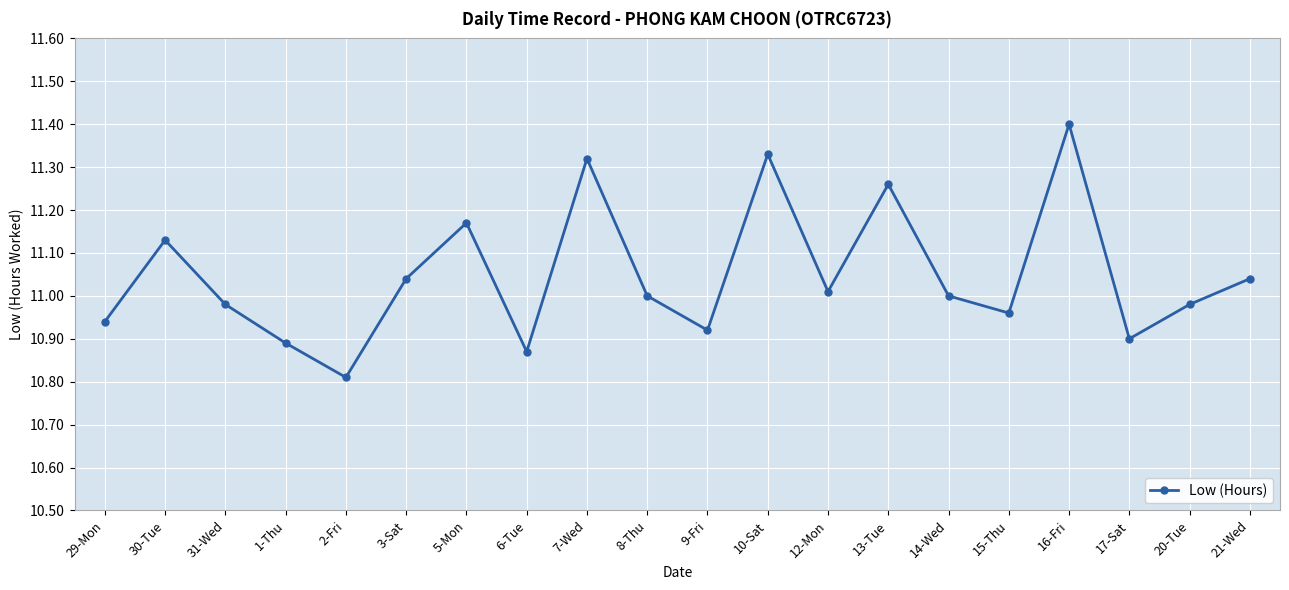

Is it true that the value at 29-Mon is 10.9?

True